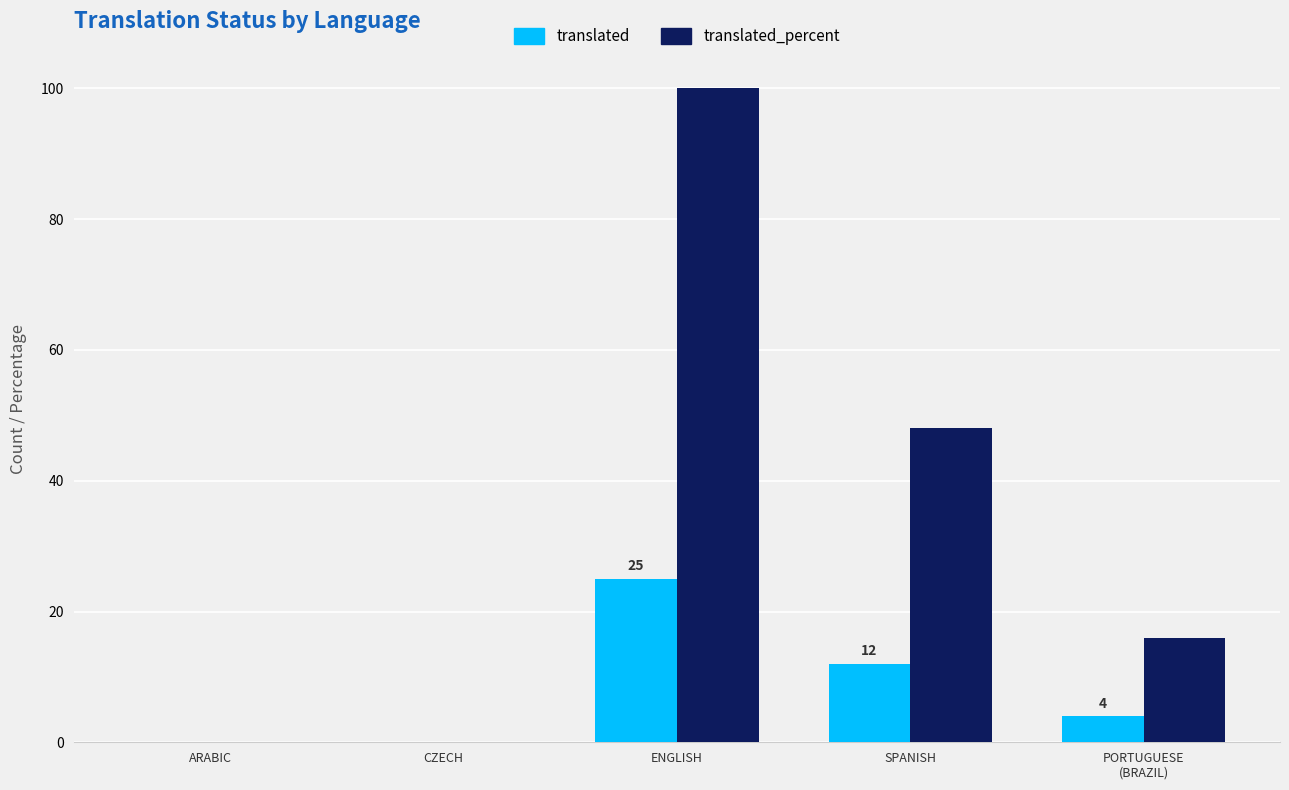

What is the difference between the translated_percent values at CZECH and PORTUGUESE
(BRAZIL)?

16